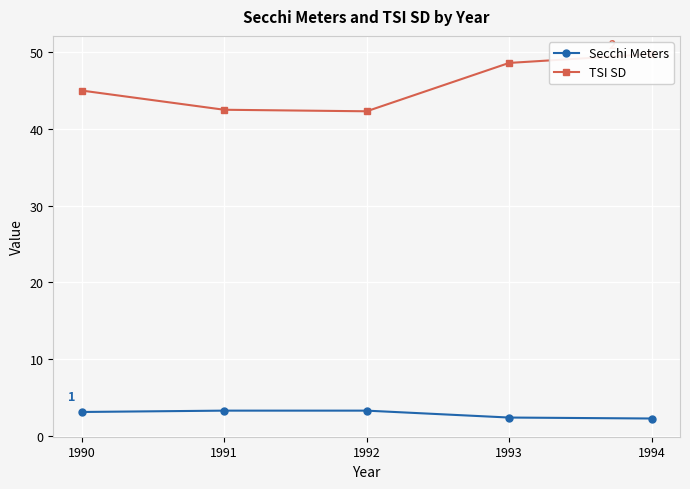

List the series in order of their peak value, highest first.

TSI SD, Secchi Meters